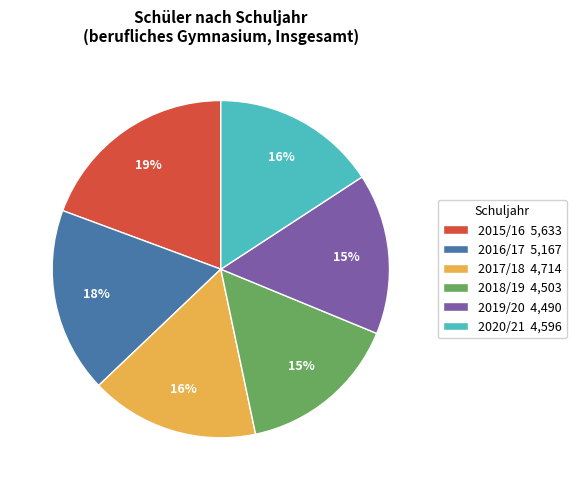

Is it true that 2015/16 is 32% of the pie?

False